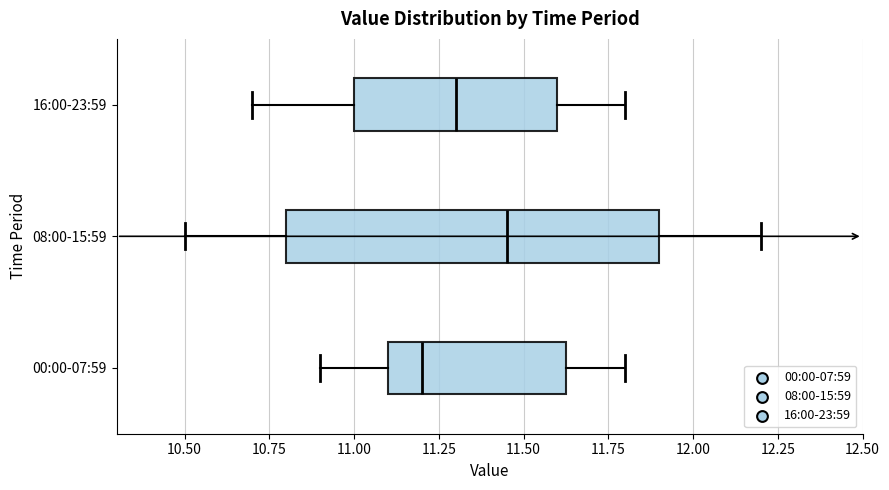

Where does the right whisker of the box for 16:00-23:59 end on the x-axis? The values are not printed on the chart, so give them approximately, as read against the axis.

11.80